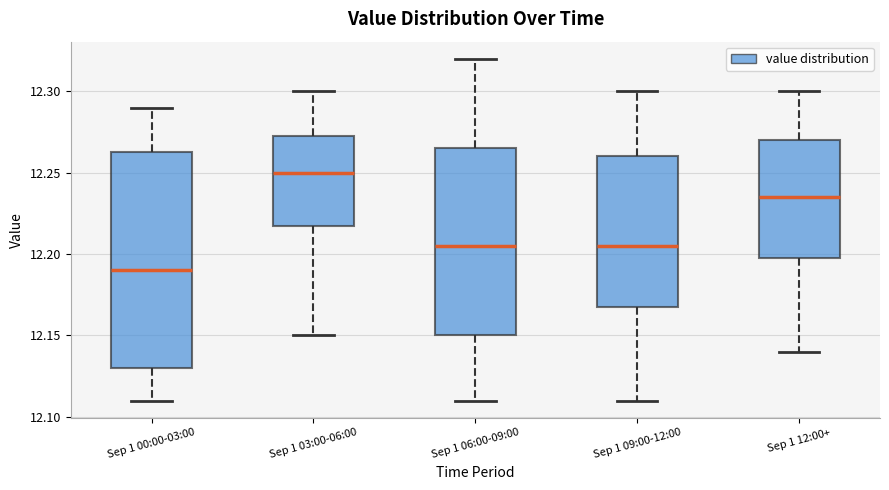

Which box has the highest median line?

Sep 1 03:00-06:00